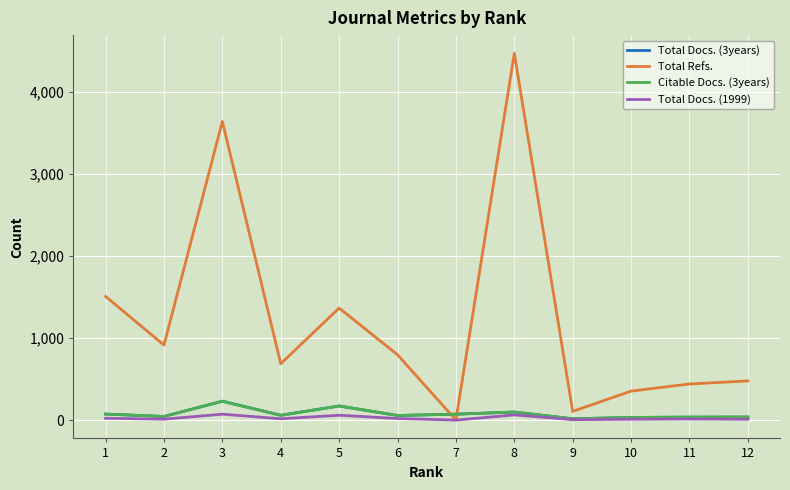

The value of Total Refs. at 8 is 4468. True or false?

True